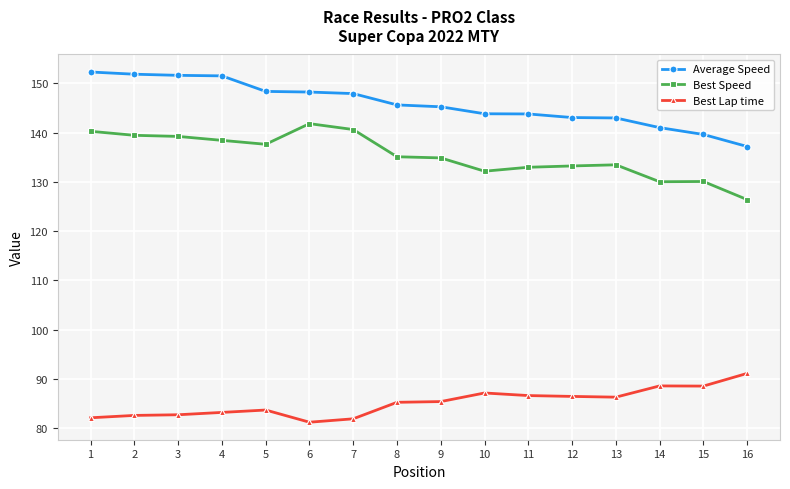

At which category does the chart reach its minimum across all series?

6